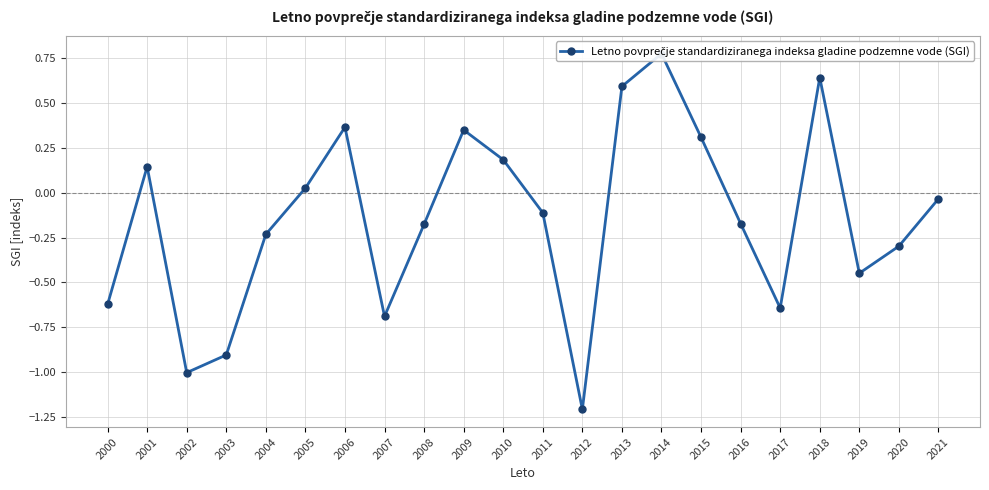

Reading right to left, what are all the values shown in this chart?

-0.0	-0.3	-0.4	0.6	-0.6	-0.2	0.3	0.8	0.6	-1.2	-0.1	0.2	0.3	-0.2	-0.7	0.4	0.0	-0.2	-0.9	-1.0	0.1	-0.6